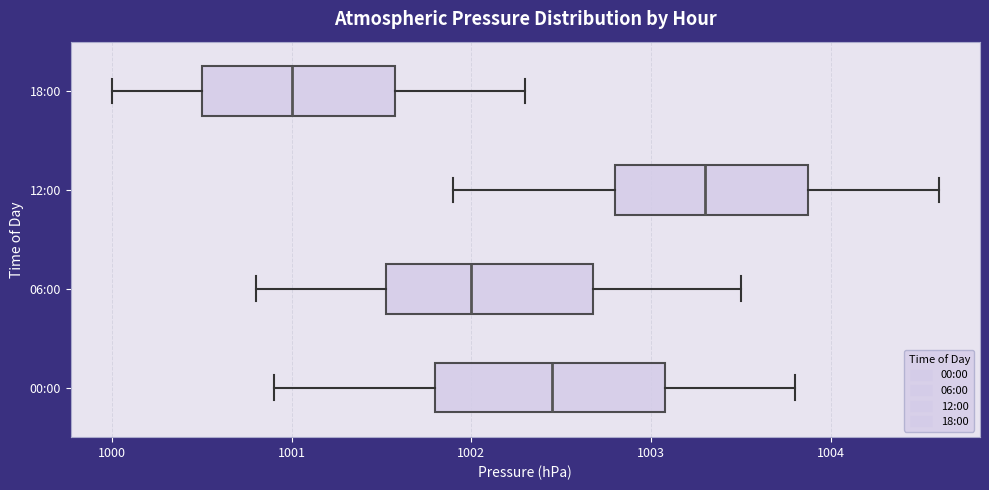

Reading bottom to top, transcribe this box plot: for each box, give where its median line is, the range the box spans, and where its two whiskers end, as read against the x-axis. The values are not printed on the chart, so give them approximately, as read against the axis.

00:00: median 1002.5, box 1001.8 to 1003.1, whiskers 1000.9 to 1003.8
06:00: median 1002.0, box 1001.5 to 1002.7, whiskers 1000.8 to 1003.5
12:00: median 1003.3, box 1002.8 to 1003.9, whiskers 1001.9 to 1004.6
18:00: median 1001.0, box 1000.5 to 1001.6, whiskers 1000.0 to 1002.3